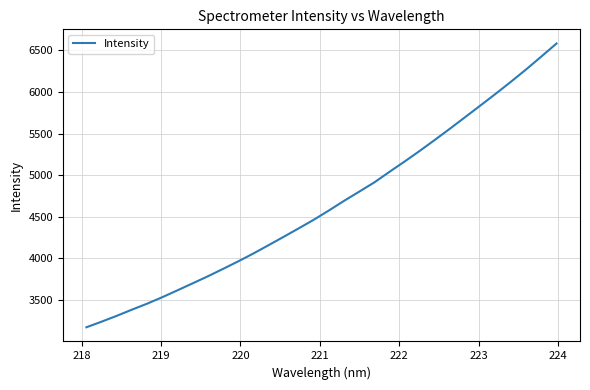

How many series are shown in this chart?

1